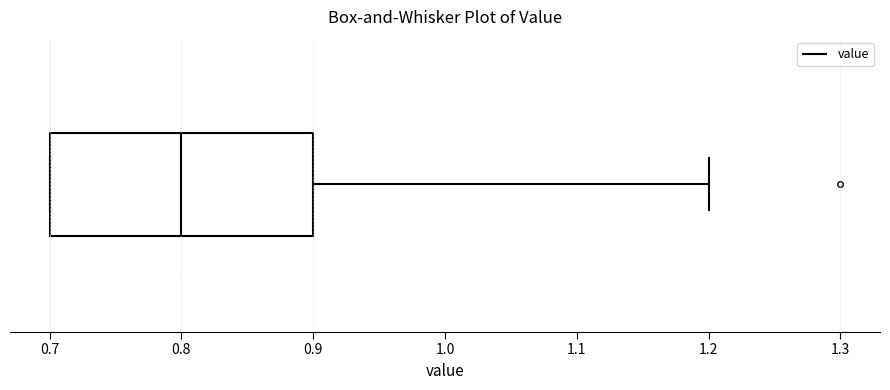

Where does the median line of the box sit on the x-axis? The values are not printed on the chart, so give them approximately, as read against the axis.

0.8